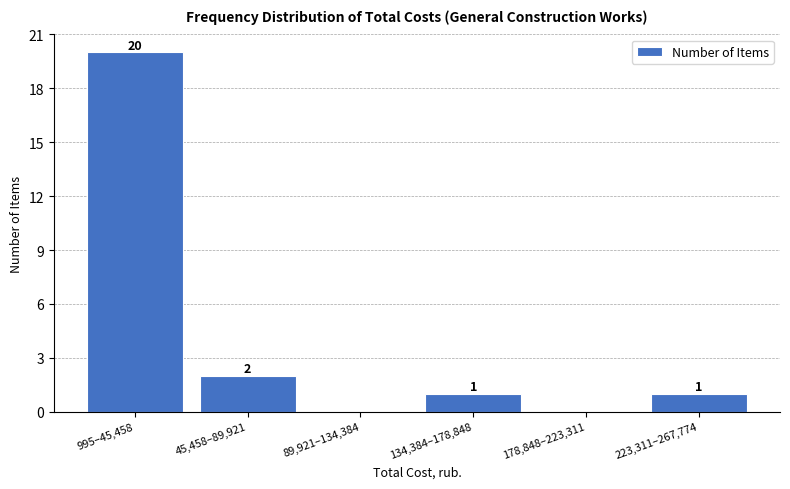

Reading left to right, what are all the values shown in this chart?

995–45,458=20	45,458–89,921=2	89,921–134,384=0	134,384–178,848=1	178,848–223,311=0	223,311–267,774=1